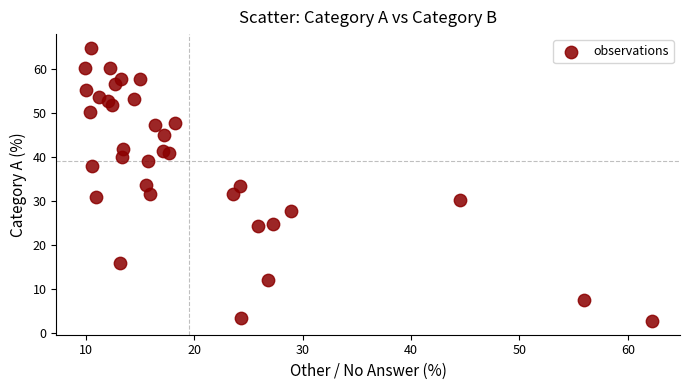

What is the range of X values (max minus min)?

52.3